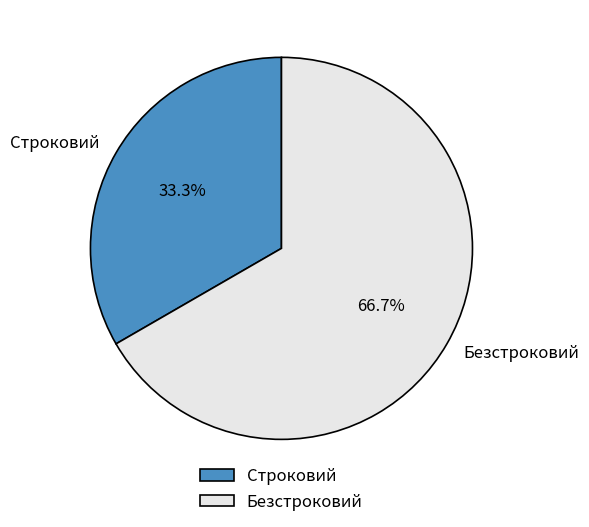

What percentage is NOT represented by Строковий?

66.7%